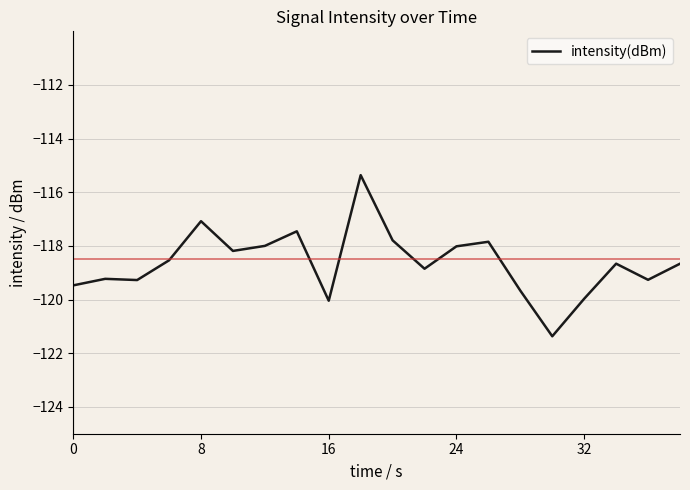

What is the minimum value shown in the chart?

-121.4